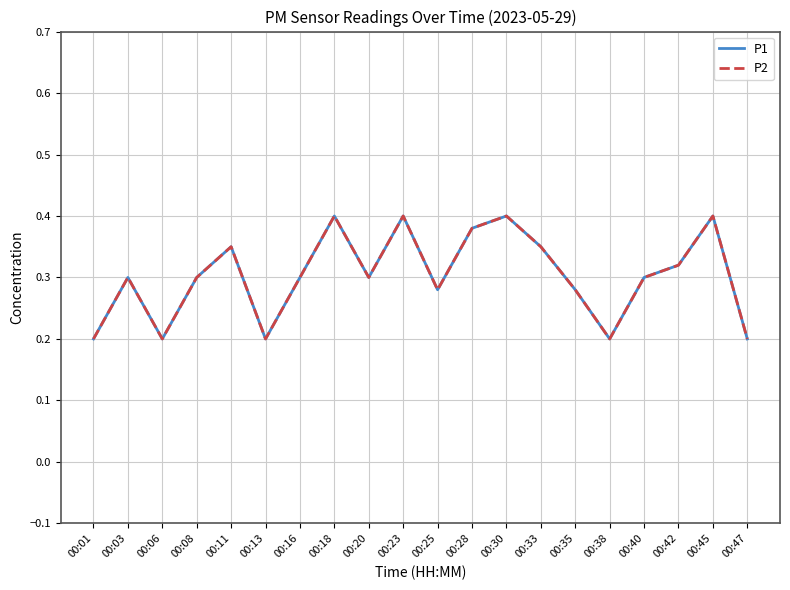

Is this an area chart (filled region under the line)?

No